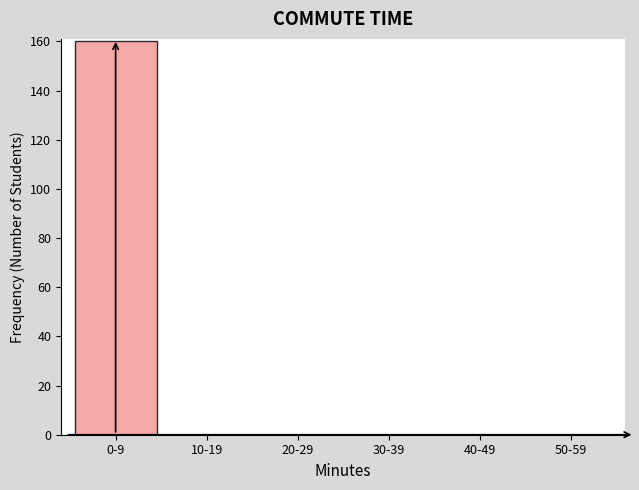

Reading left to right, list all the values displayed in this chart.

0-9=160	10-19=0	20-29=0	30-39=0	40-49=0	50-59=0